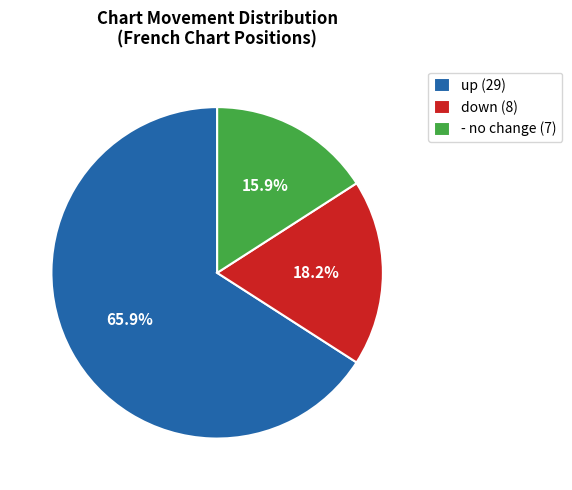

True or false: down accounts for 18% of the total.

True